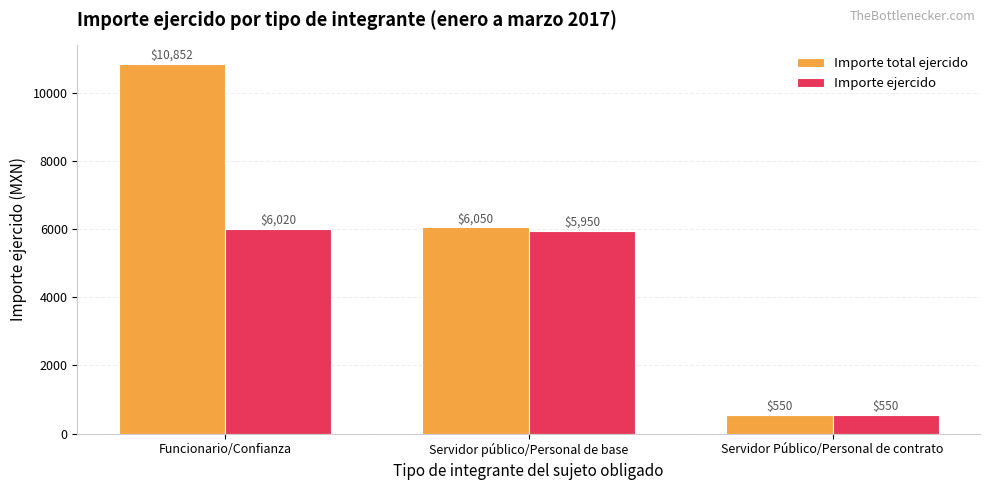

How many groups of bars are there?

3